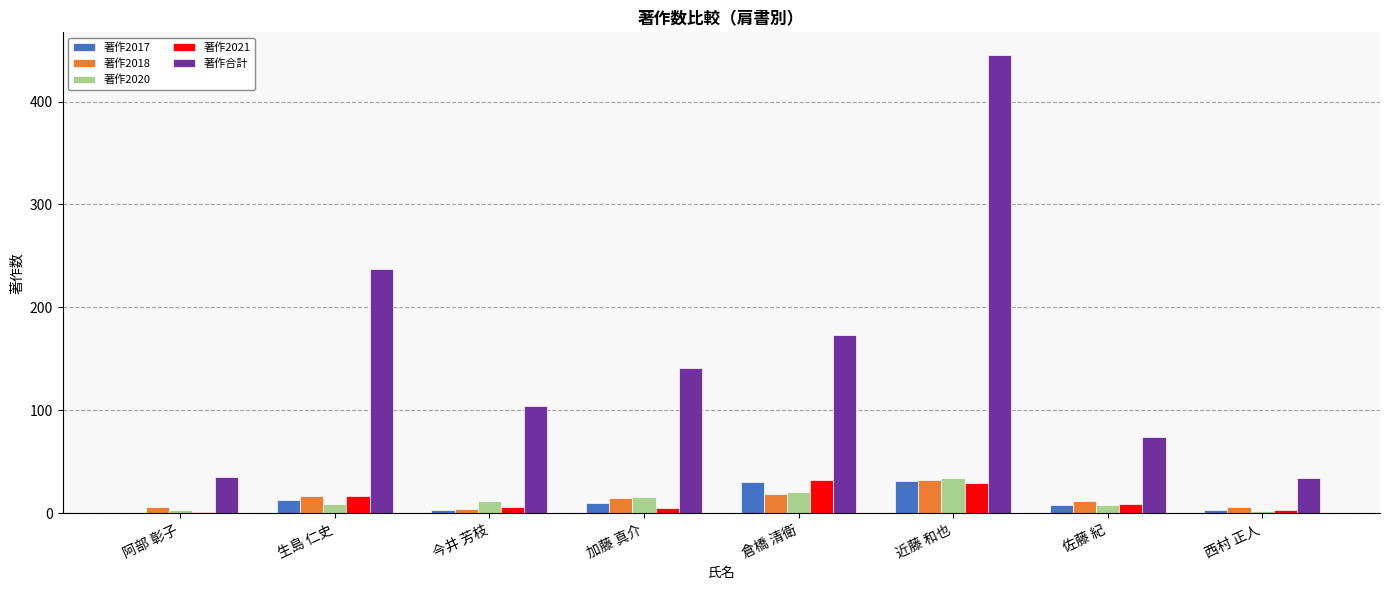

Are the bars horizontal?

No